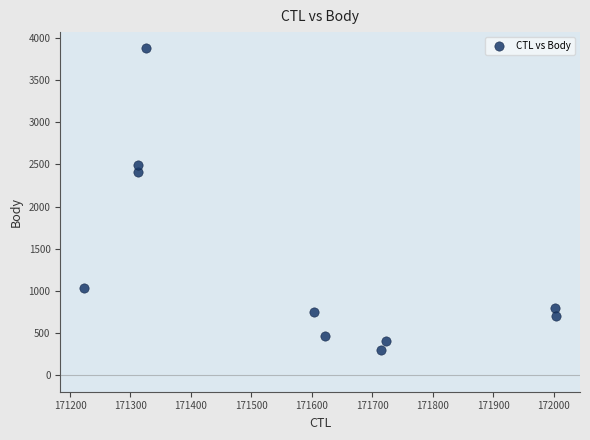

What is the average Y value?

1324